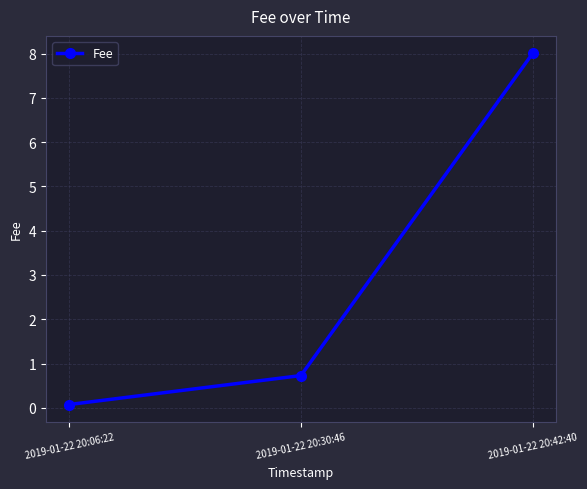

What is the minimum value shown in the chart?

0.1